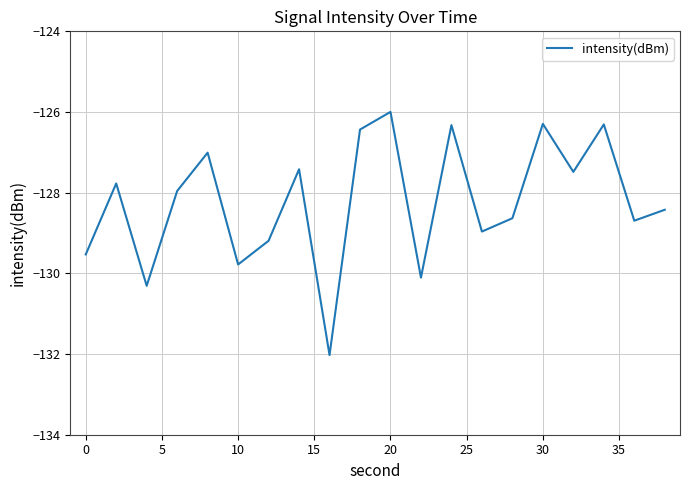

What is the maximum value shown in the chart?

-126.0